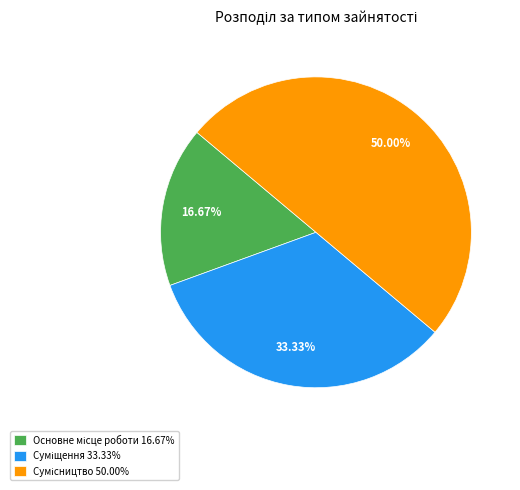

What is the largest slice in the pie chart?

Сумісництво